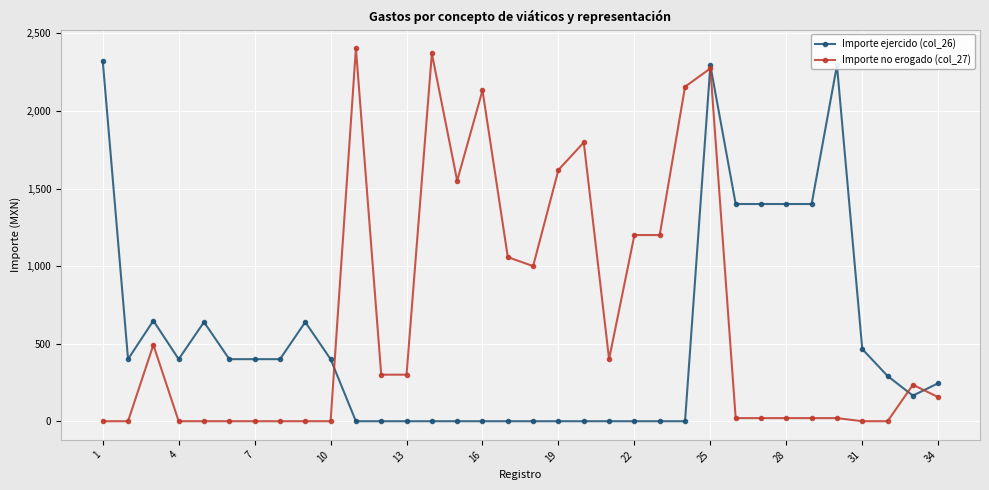

True or false: Importe ejercido (col_26) and Importe no erogado (col_27) intersect in this chart.

True